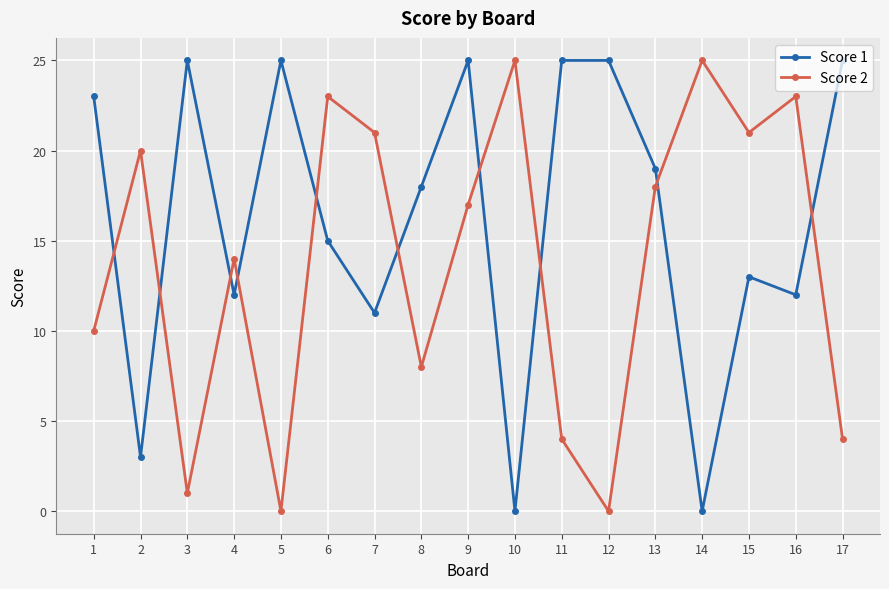

Where is the first local minimum for Score 1?

2